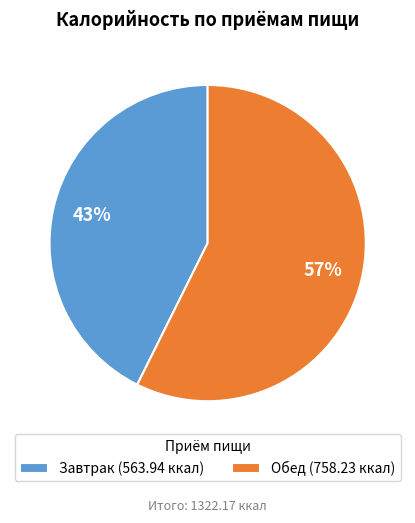

The Обед slice represents 57% of the pie. True or false?

True